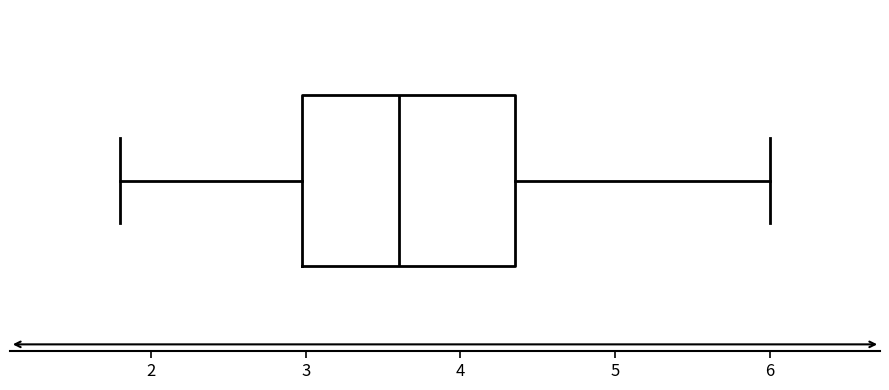

Where is the left edge of the box on the x-axis? The values are not printed on the chart, so give them approximately, as read against the axis.

3.0